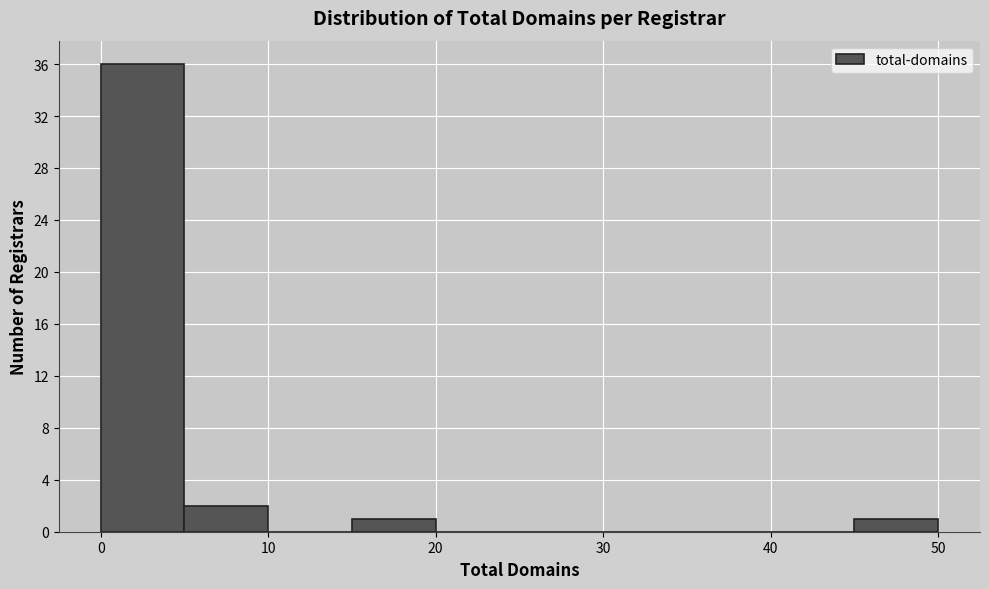

Reading left to right, transcribe this chart: for each bar, give the range it covers on the x-axis and its height. The values are not printed on the chart, so give them approximately, as read against the axis.

0 to 5: 36
5 to 10: 2
10 to 15: 0
15 to 20: 1
20 to 25: 0
25 to 30: 0
30 to 35: 0
35 to 40: 0
40 to 45: 0
45 to 50: 1